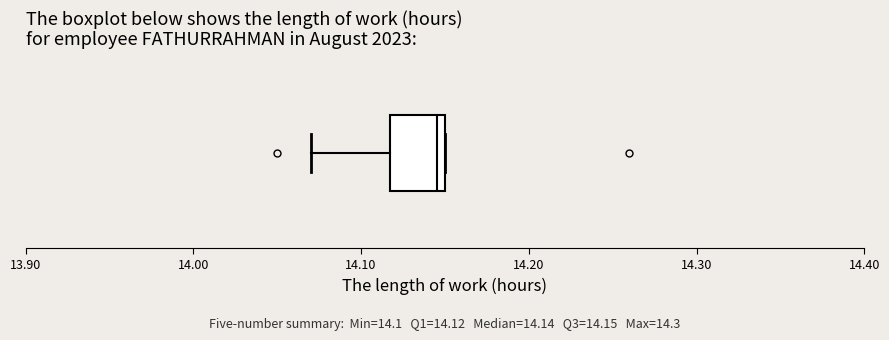

Read this box plot against the x-axis: the position of the median line, the range covered by the box, and the ends of both whiskers. The values are not printed on the chart, so give them approximately, as read against the axis.

median 14.15 (just left of the box's right edge), box 14.12 to 14.15, whiskers 14.07 to 14.15